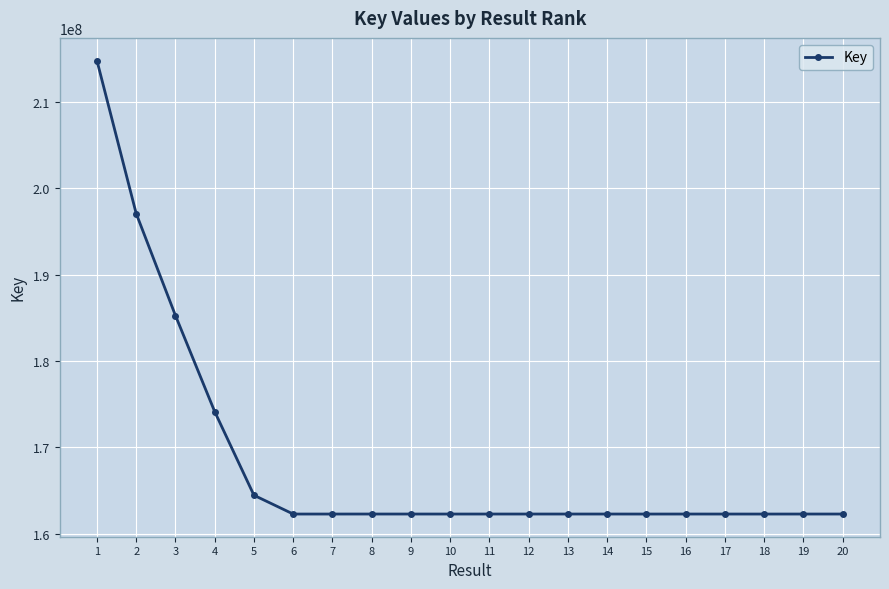

What is the change in value from 4 to 17?

-11865553